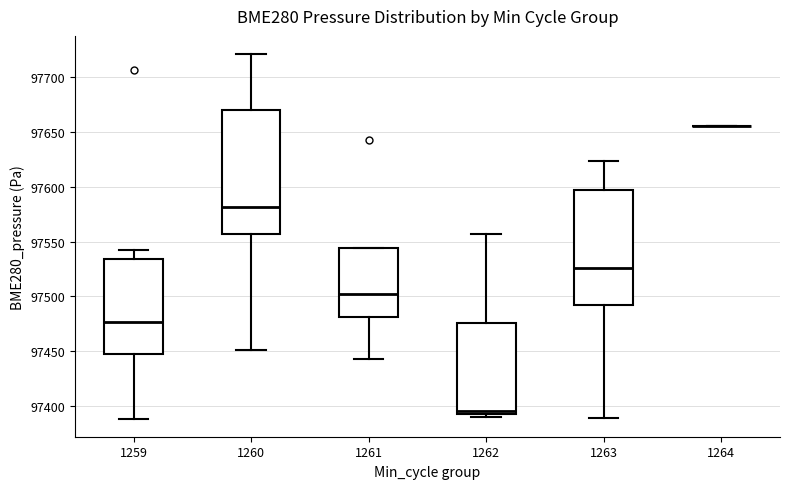

Reading left to right, read every box against the y-axis: the position of its median line, the range the box covers, and the ends of its whiskers. The values are not printed on the chart, so give them approximately, as read against the axis.

1259: median 97475, box 97445 to 97535, whiskers 97390 to 97540
1260: median 97580, box 97555 to 97670, whiskers 97450 to 97720
1261: median 97500, box 97480 to 97545, whiskers 97445 to 97545
1262: median 97395, box 97390 to 97475, whiskers 97390 (just below the box's lower edge) to 97555
1263: median 97525, box 97490 to 97595, whiskers 97390 to 97625
1264: box collapsed to a line at 97655, whiskers 97655 to 97655